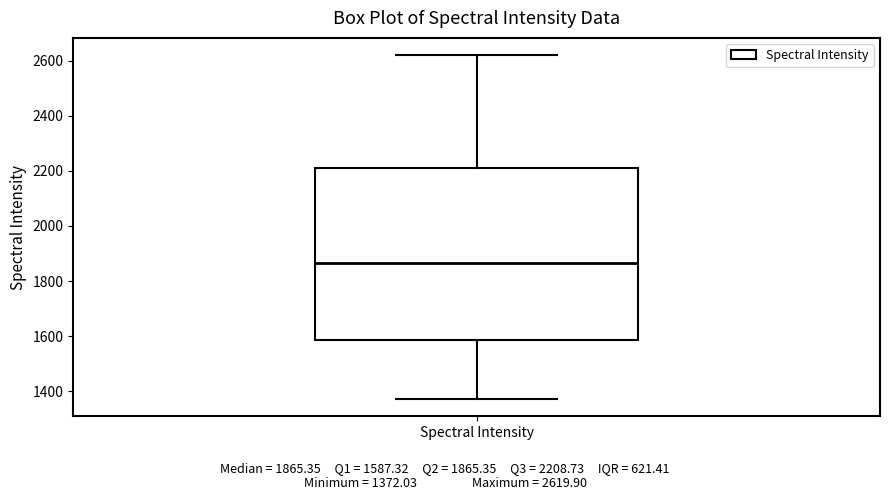

Where is the upper edge of the box for Spectral Intensity on the y-axis? The values are not printed on the chart, so give them approximately, as read against the axis.

2200